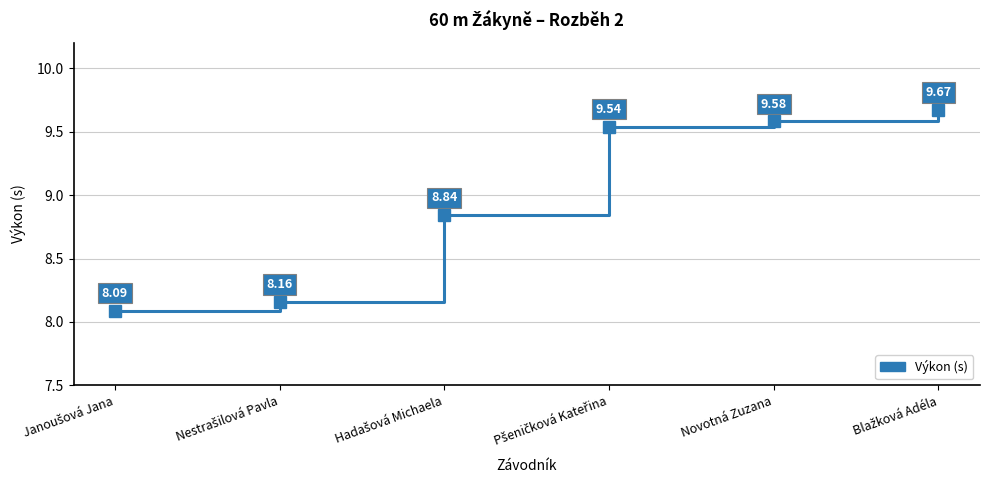

True or false: there are more than 0 points higher than both neighbors.

False